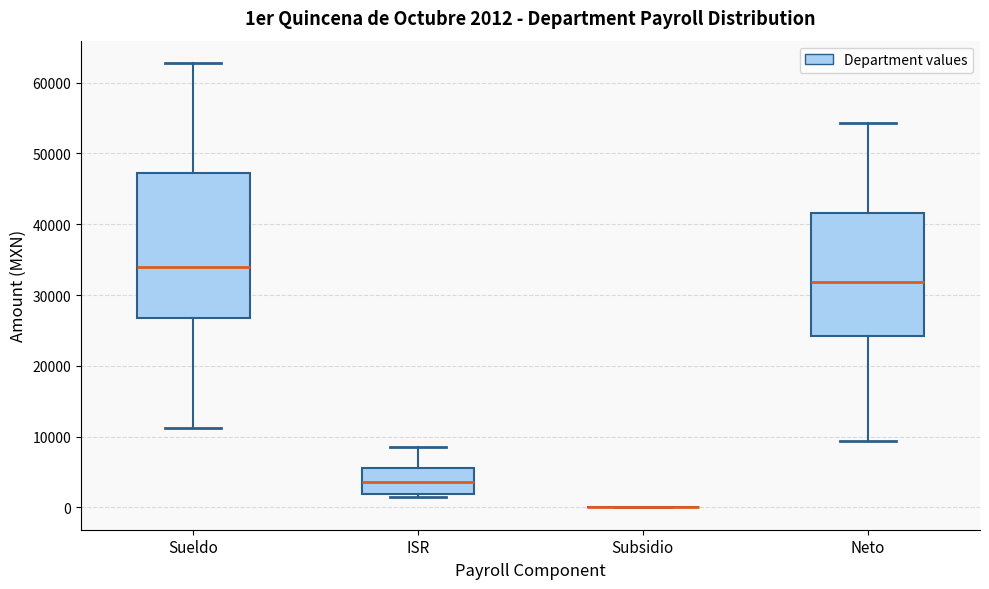

Which box is the tallest, from its lower edge to its upper edge?

Sueldo